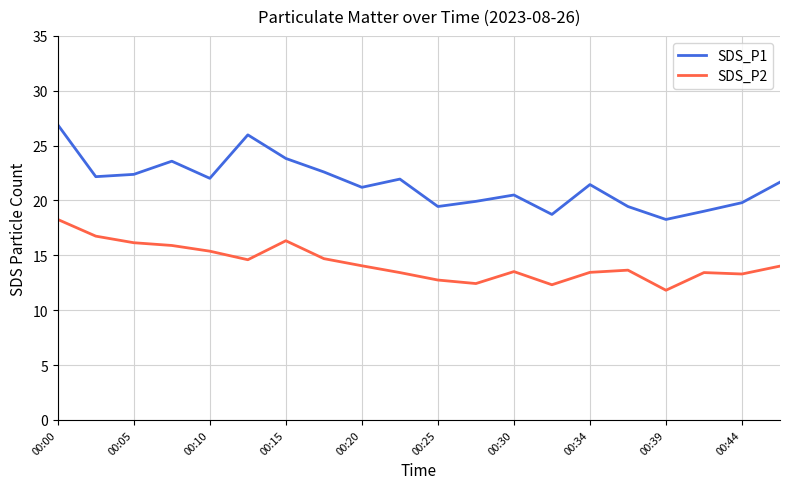

List the series in order of their peak value, highest first.

SDS_P1, SDS_P2